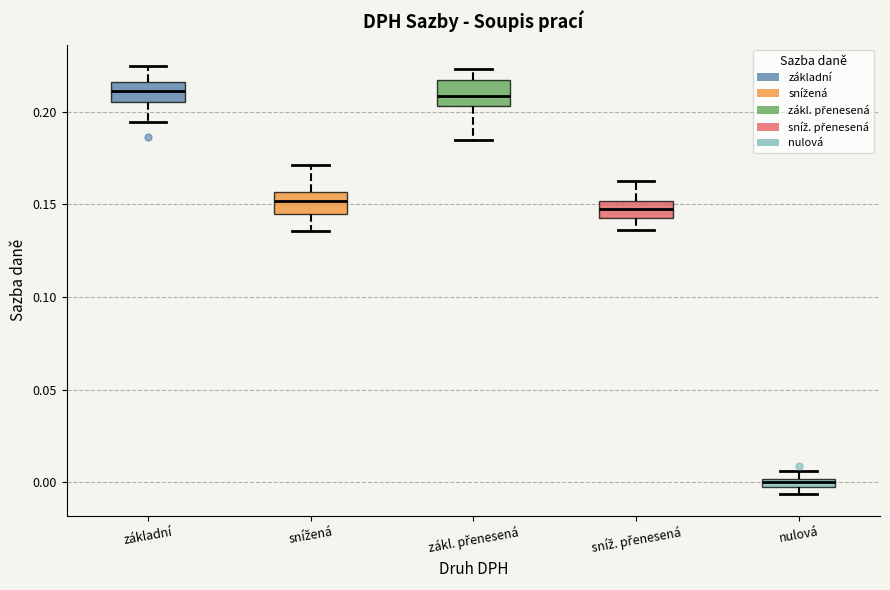

Which box has the lowest median line?

nulová